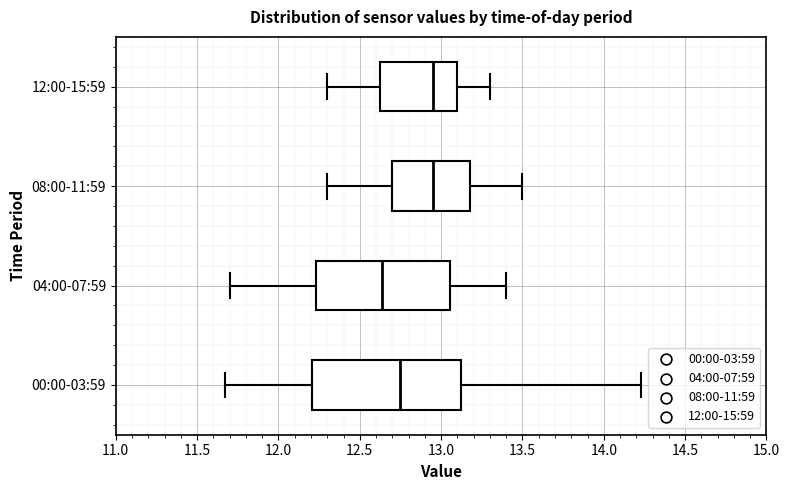

Which box has the furthest to the left median line?

04:00-07:59